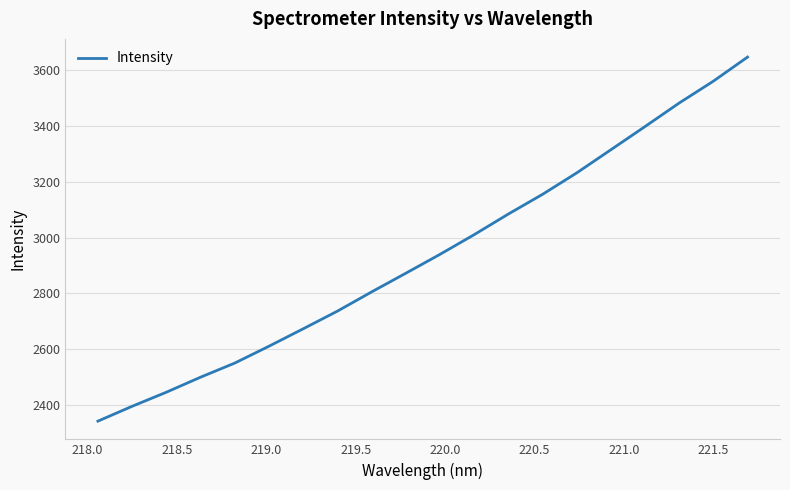

What is the minimum value shown in the chart?

2342.0